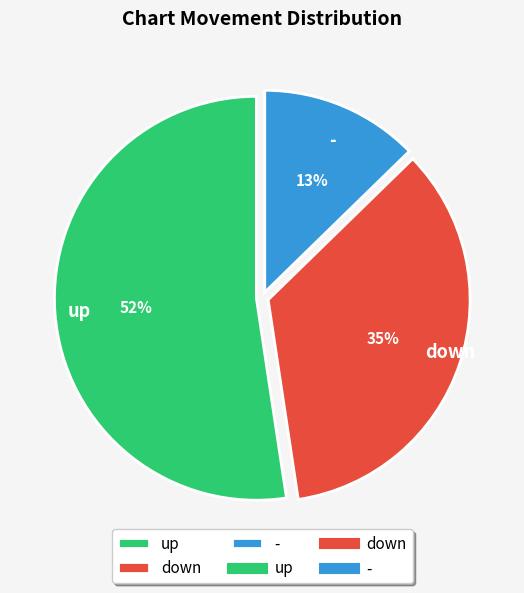

Rank the categories by value from highest to lowest.

up, down, -